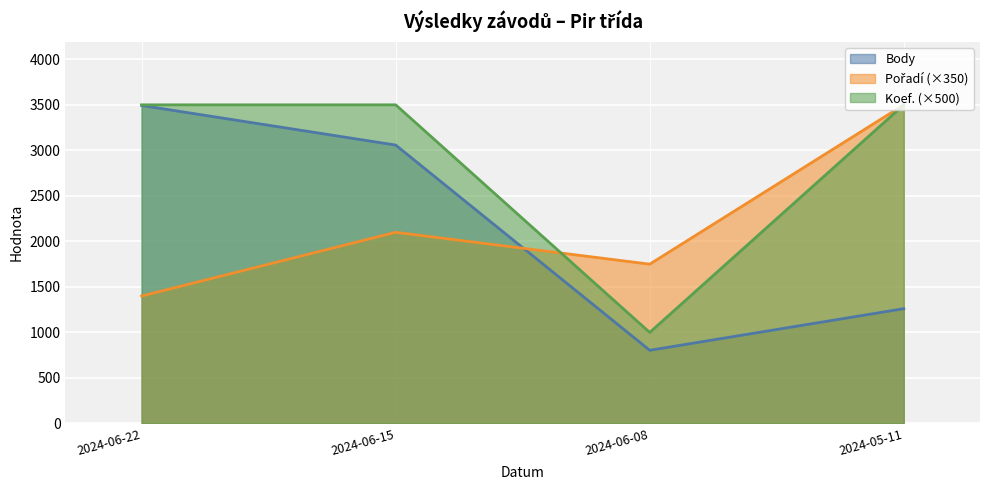

Does the chart display data point markers on the line(s)?

No